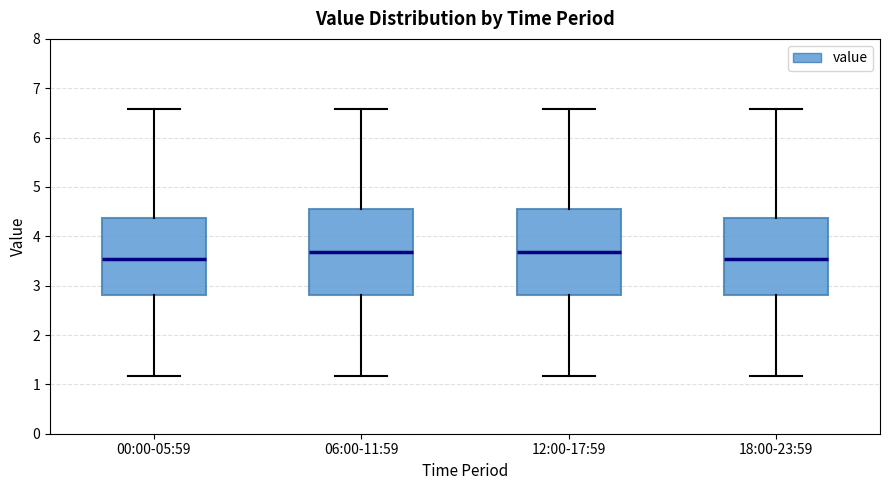

Reading left to right, read every box against the y-axis: the position of its median line, the range the box covers, and the ends of its whiskers. The values are not printed on the chart, so give them approximately, as read against the axis.

00:00-05:59: median 3.5, box 2.8 to 4.4, whiskers 1.2 to 6.6
06:00-11:59: median 3.7, box 2.8 to 4.6, whiskers 1.2 to 6.6
12:00-17:59: median 3.7, box 2.8 to 4.6, whiskers 1.2 to 6.6
18:00-23:59: median 3.5, box 2.8 to 4.4, whiskers 1.2 to 6.6